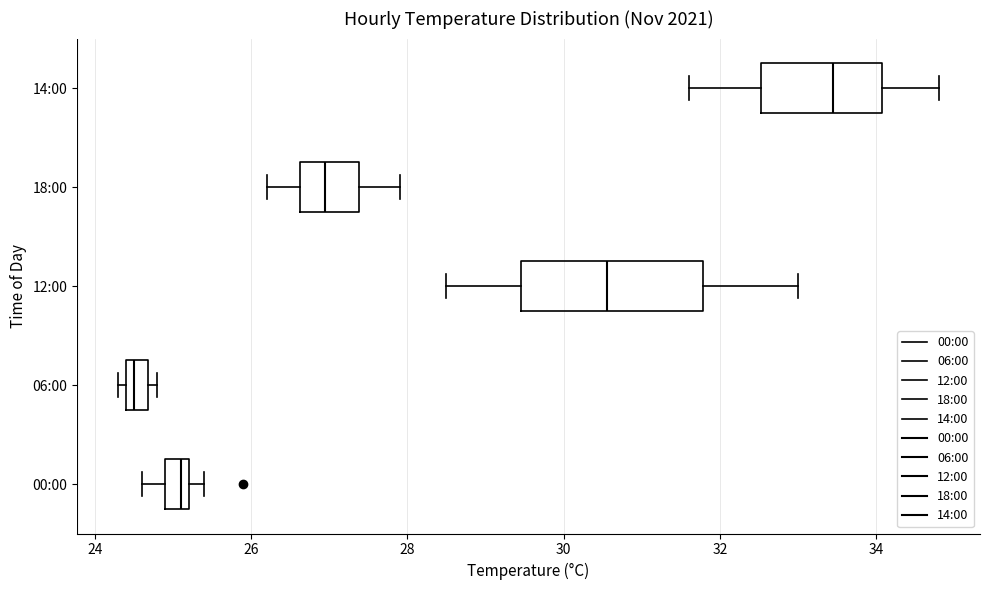

Which box's median line is the furthest to the right?

14:00